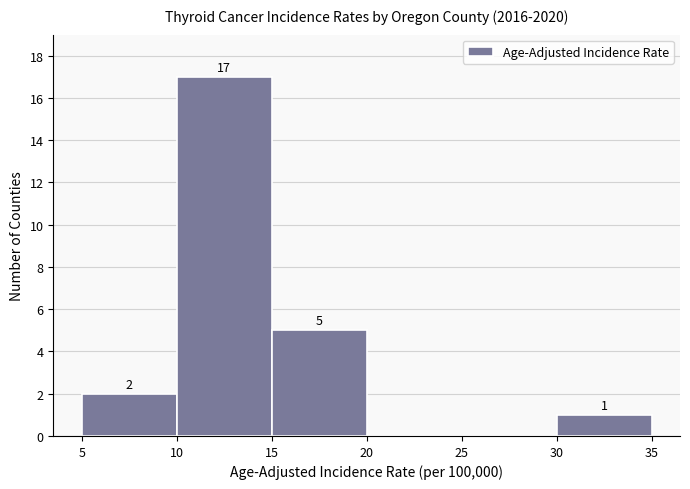

Which range on the x-axis has the tallest bar?

10 to 15